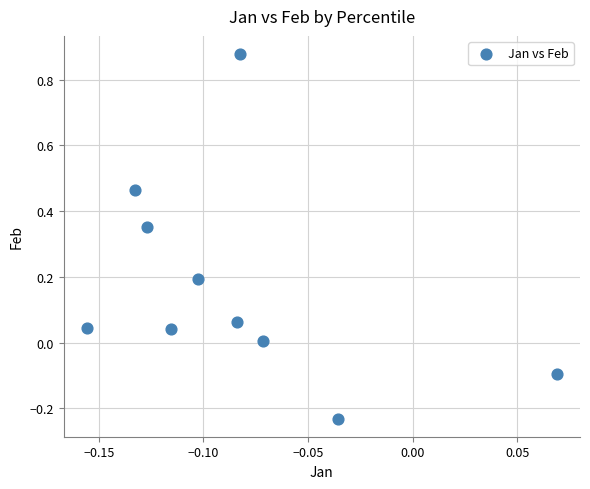

What is the range of Y values (max minus min)?

1.1